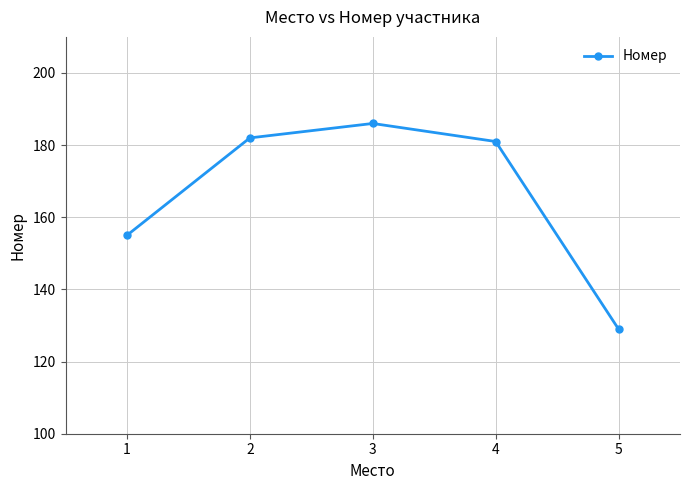

Rank the categories by value from highest to lowest.

3, 2, 4, 1, 5